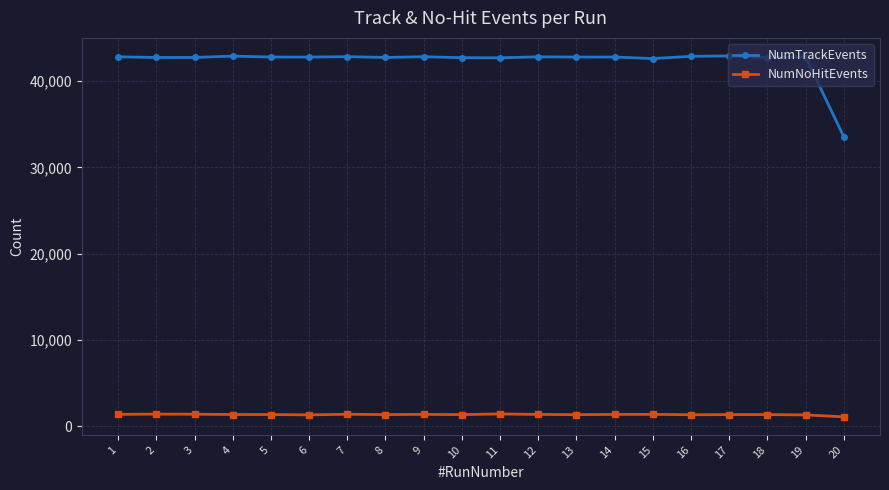

Does the chart have visible grid lines?

Yes